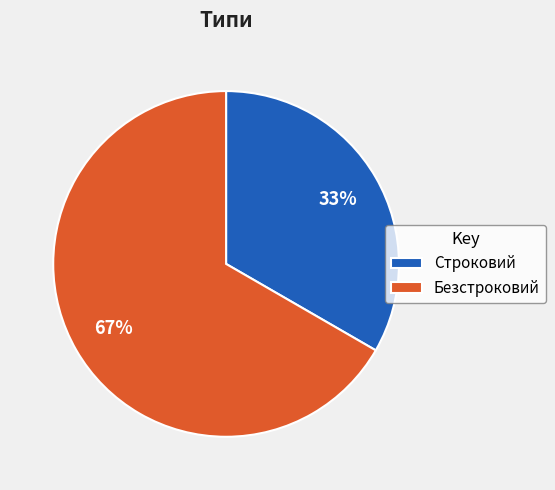

Which slice is the largest?

Безстроковий